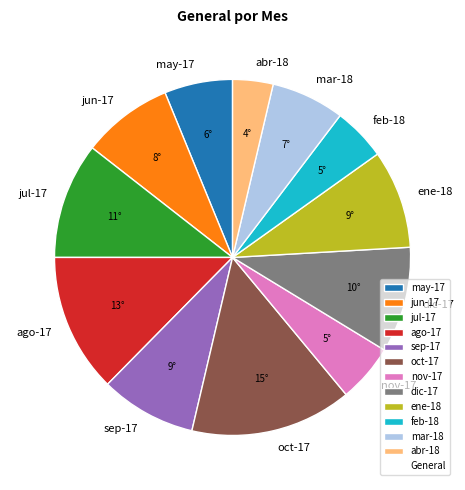

Is it true that abr-18 is 4% of the pie?

True